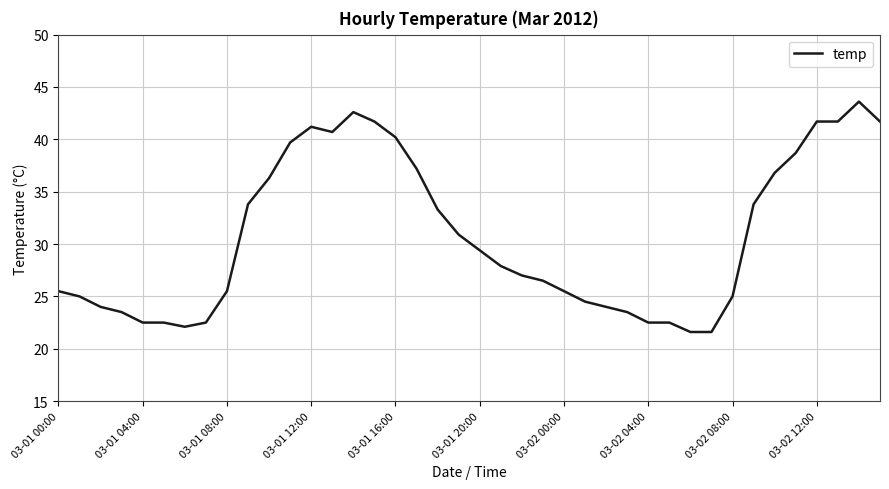

What is the greatest value displayed?

43.6